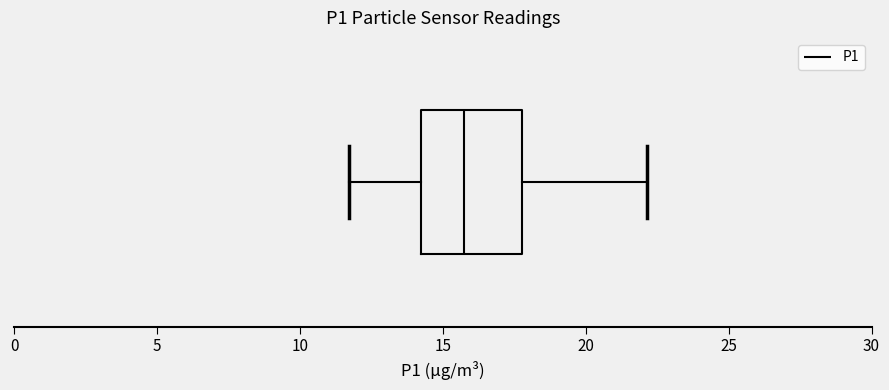

Where does the right whisker of the box end on the x-axis? The values are not printed on the chart, so give them approximately, as read against the axis.

22.0